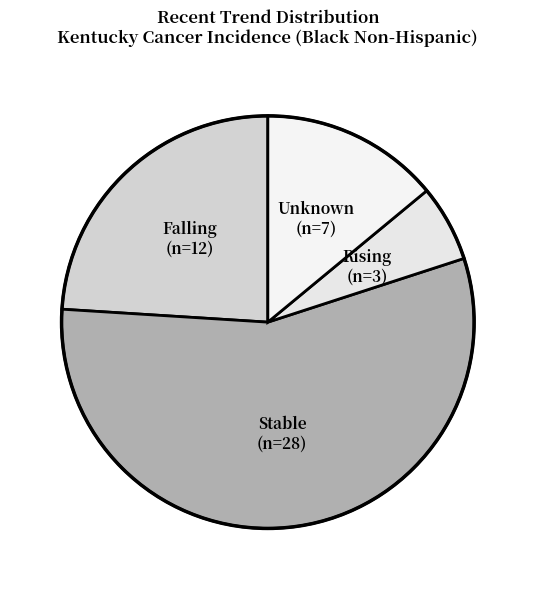

How many slices are in this pie chart?

4